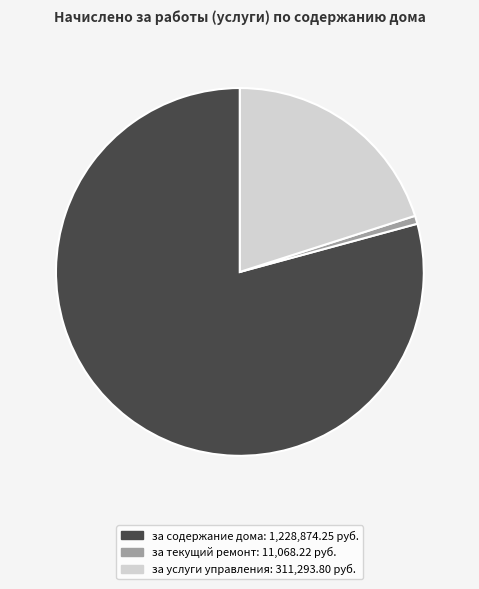

True or false: за содержание дома accounts for 85% of the total.

False